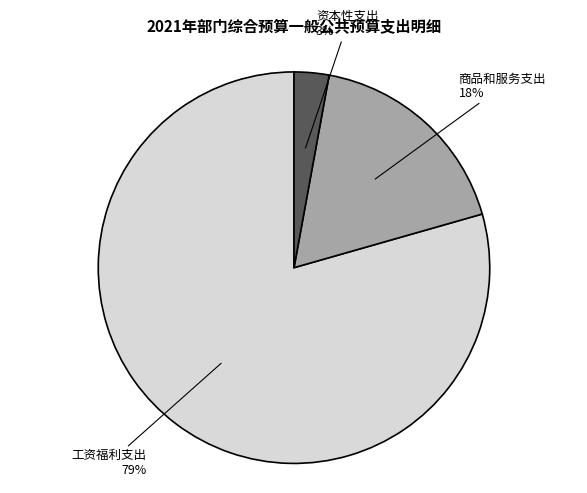

Do 商品和服务支出 and 工资福利支出 together represent more than half of the pie?

Yes